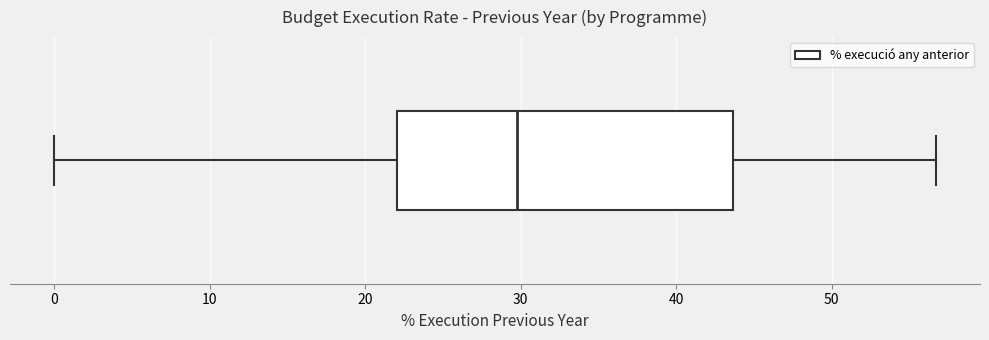

Where is the left edge of the box on the x-axis? The values are not printed on the chart, so give them approximately, as read against the axis.

22